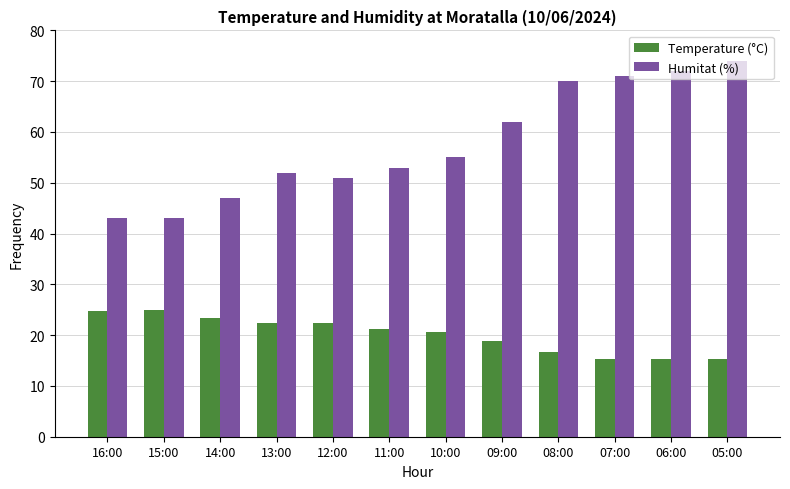

What is the spread (max minus min) of values at 06:00?

56.6